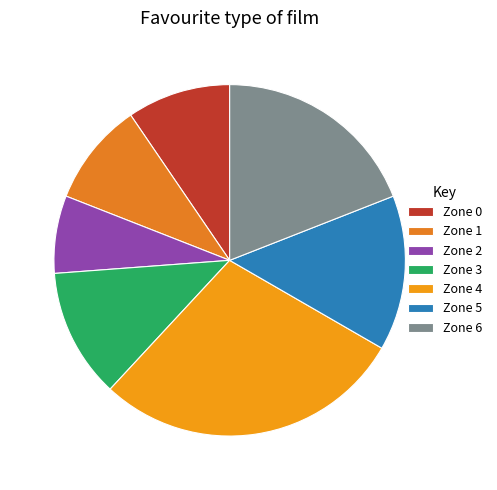

Does Zone 1 represent more than half of the total?

No